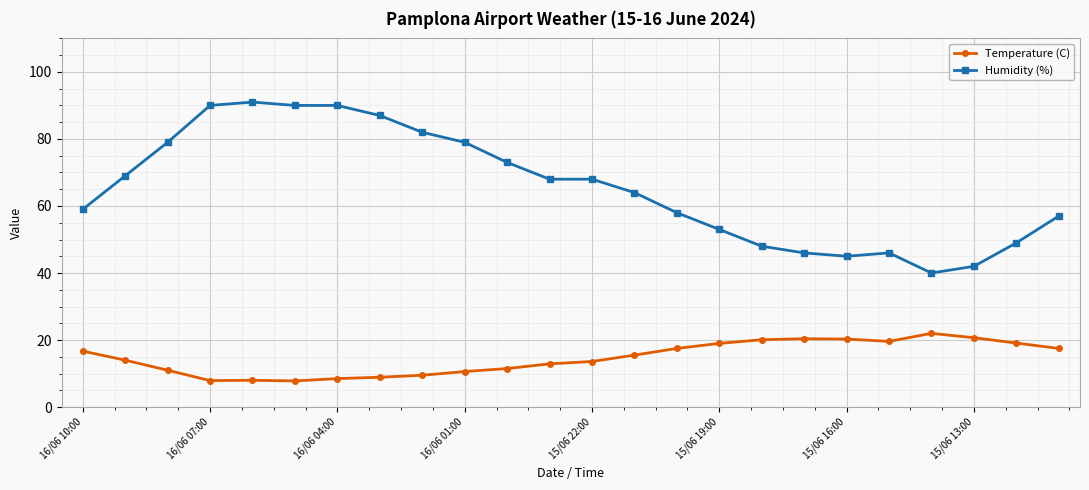

Which series has the widest spread of values?

Humidity (%)